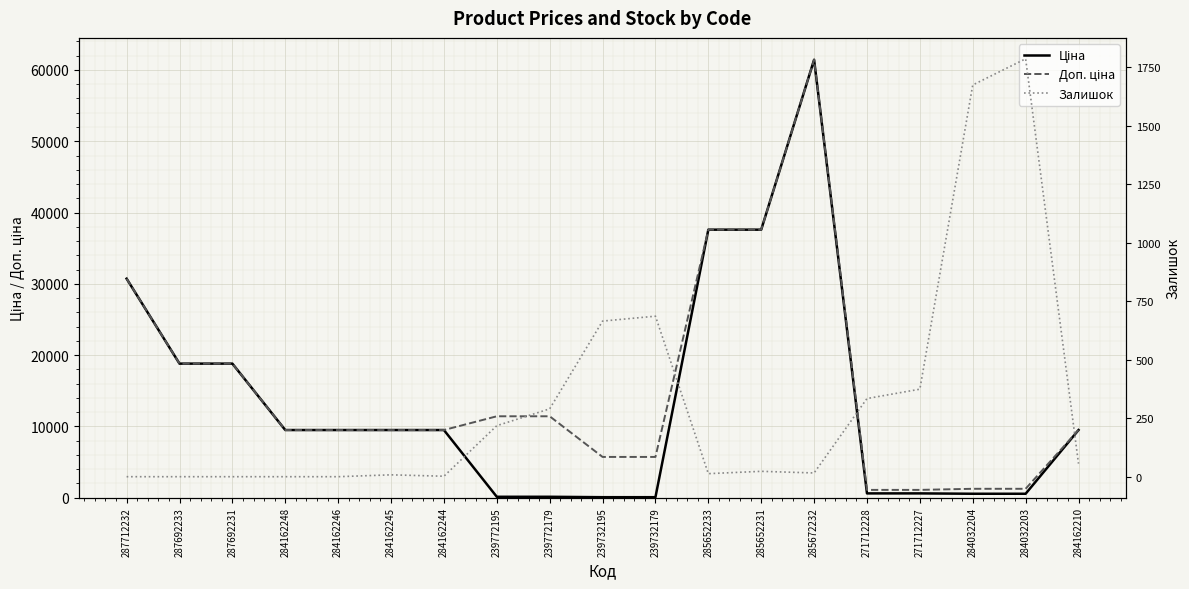

Where is the first local maximum for Доп. ціна?

285672232